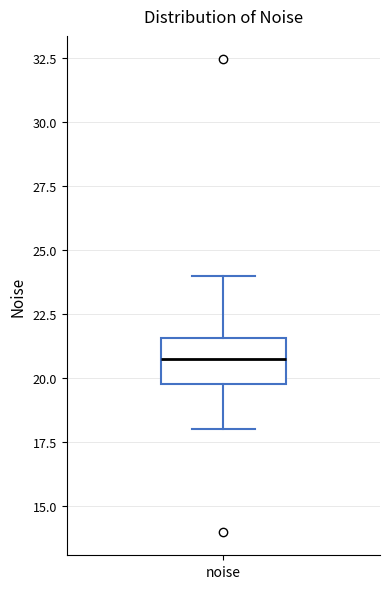

Where is the upper edge of the box for noise on the y-axis? The values are not printed on the chart, so give them approximately, as read against the axis.

21.5